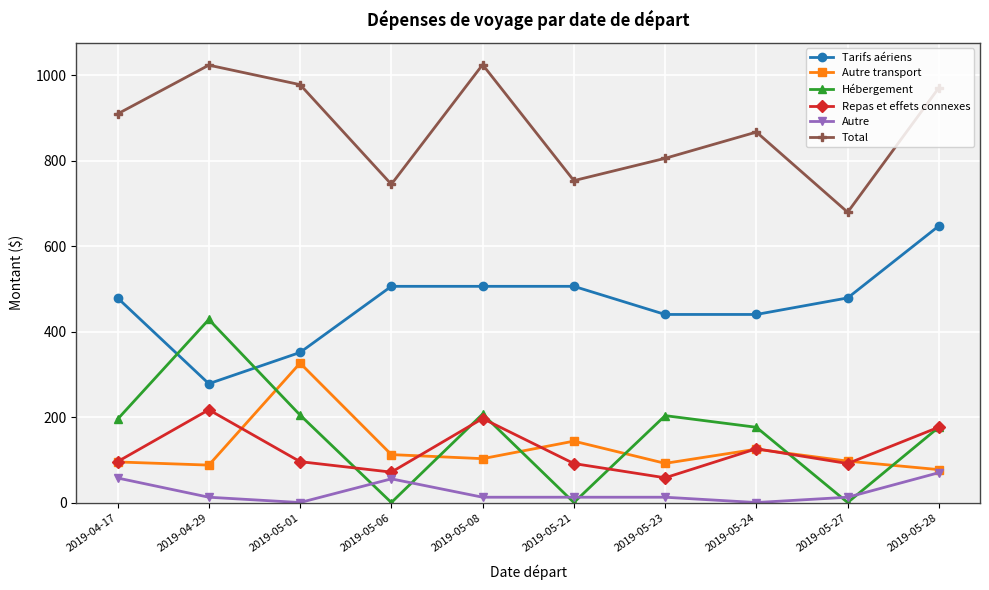

True or false: Total and Tarifs aériens cross at least once.

False